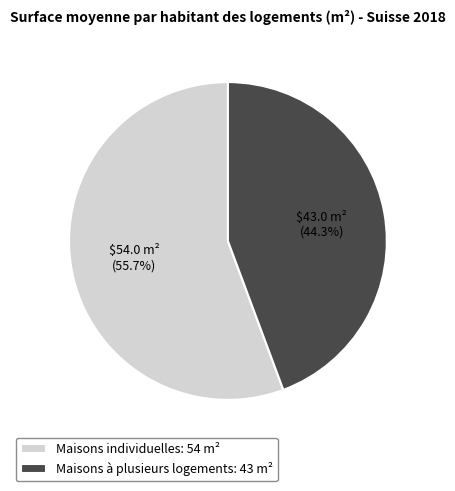

Between Maisons individuelles and Maisons à plusieurs logements, which is larger?

Maisons individuelles